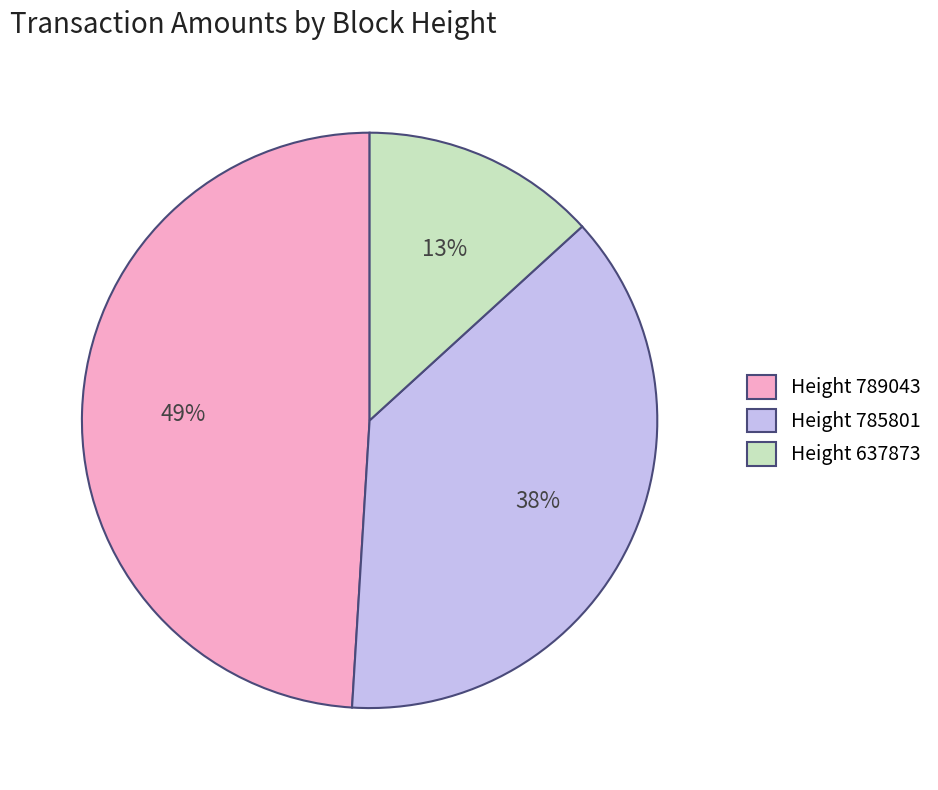

Does any single category account for the majority?

No